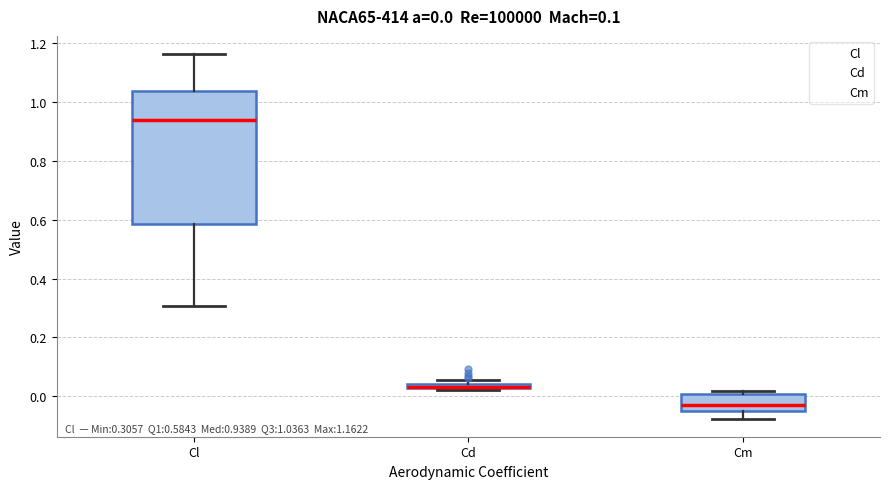

Which box is the tallest, from its lower edge to its upper edge?

Cl